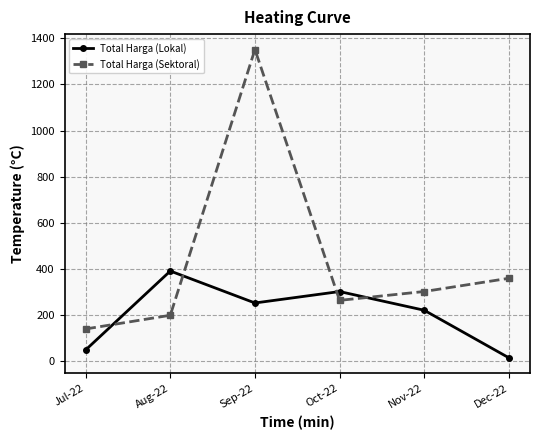

What is the label of the 1st point from the left?

Jul-22